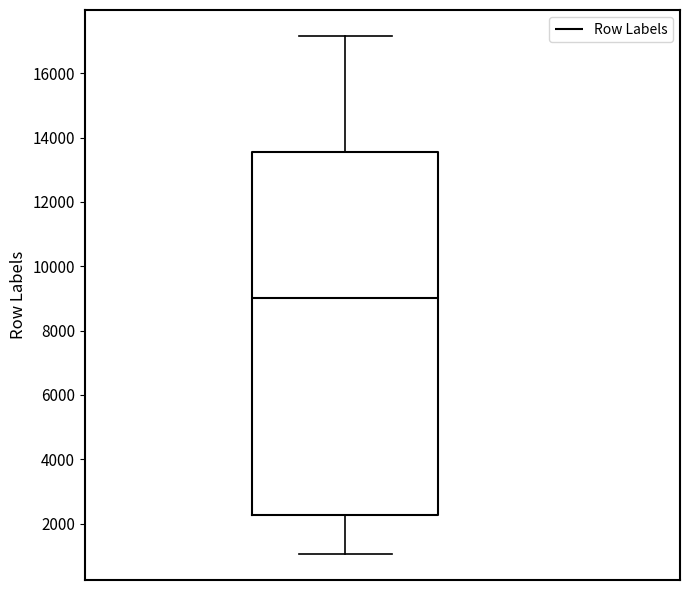

Read this box plot against the y-axis: the position of the median line, the range covered by the box, and the ends of both whiskers. The values are not printed on the chart, so give them approximately, as read against the axis.

median 9000, box 2200 to 13600, whiskers 1000 to 17200